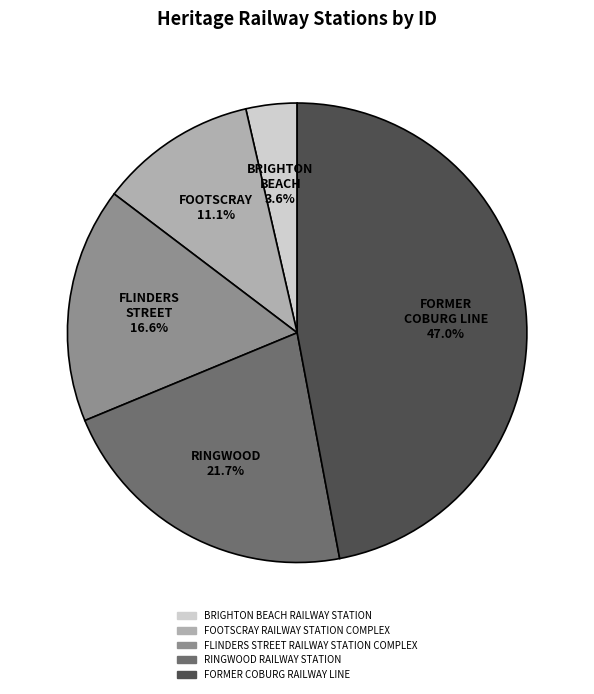

To the nearest percent, what percentage of the pie is FOOTSCRAY RAILWAY STATION COMPLEX?

11%